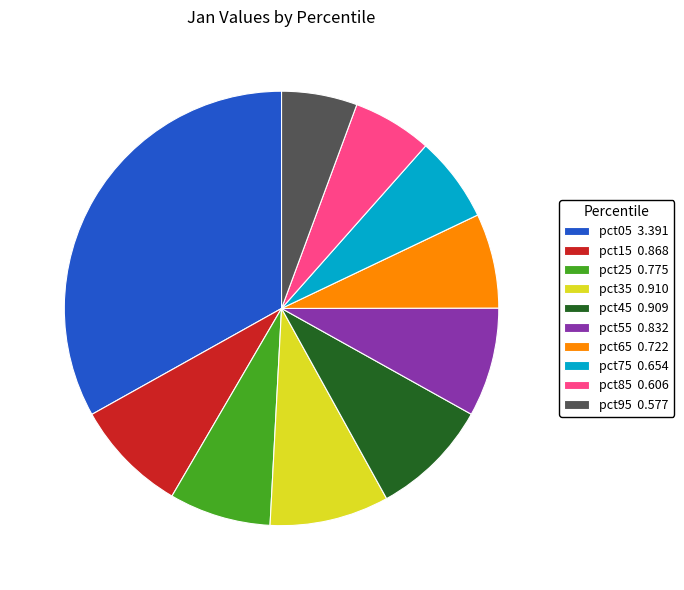

Is it true that pct15 is 19% of the pie?

False